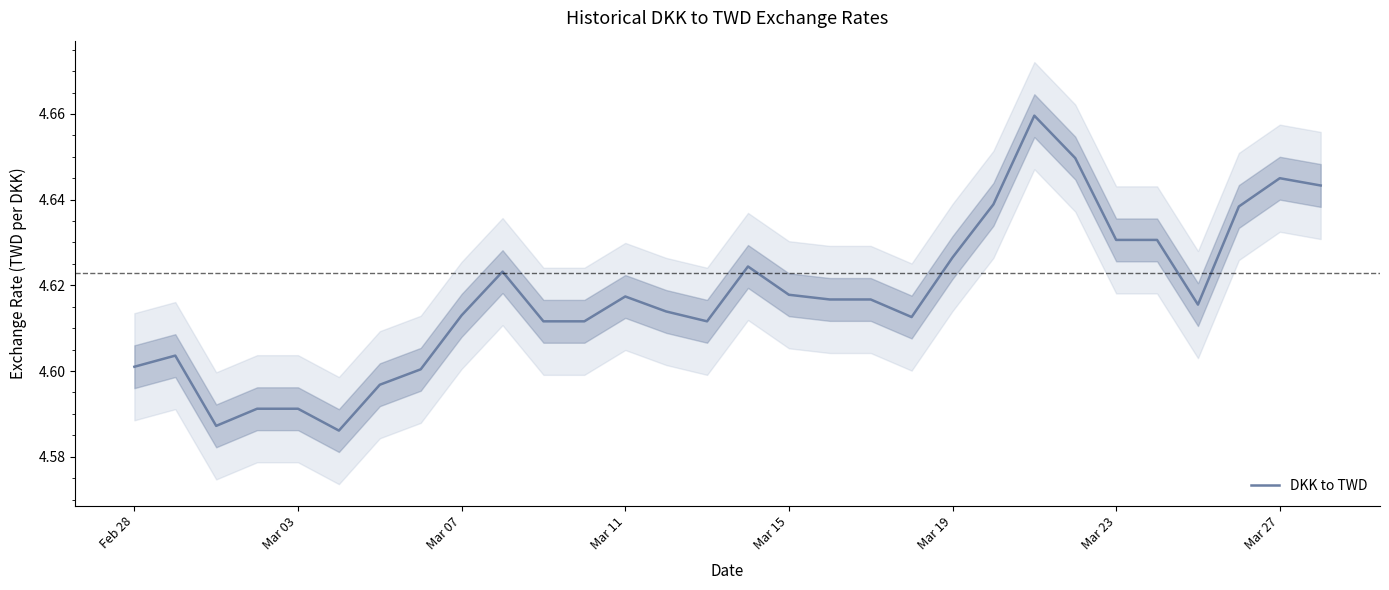

What is the difference between the maximum and minimum values?

0.1